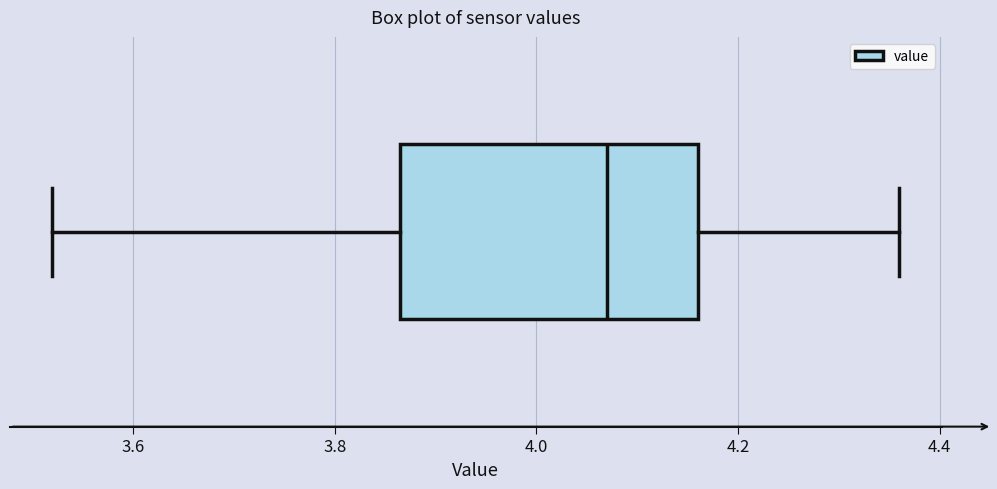

Where is the left edge of the box on the x-axis? The values are not printed on the chart, so give them approximately, as read against the axis.

3.86